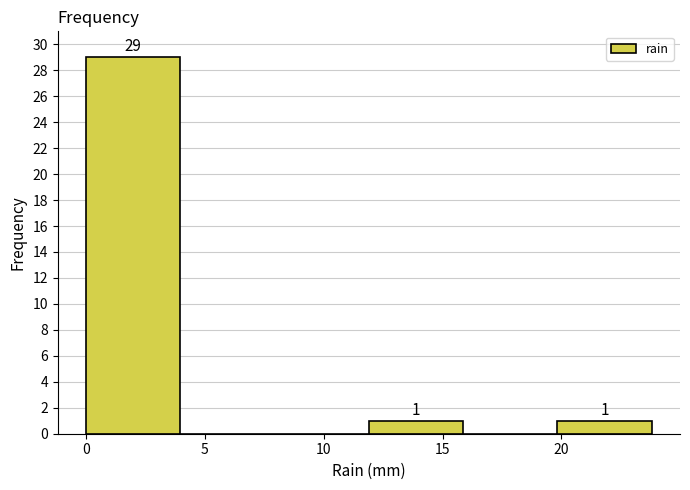

Over which range of the x-axis is the bar tallest?

0 to 4